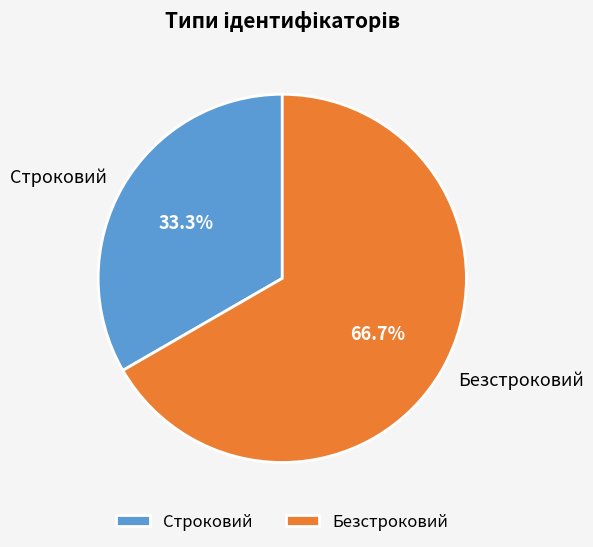

To the nearest percent, what percentage of the pie is Строковий?

33%